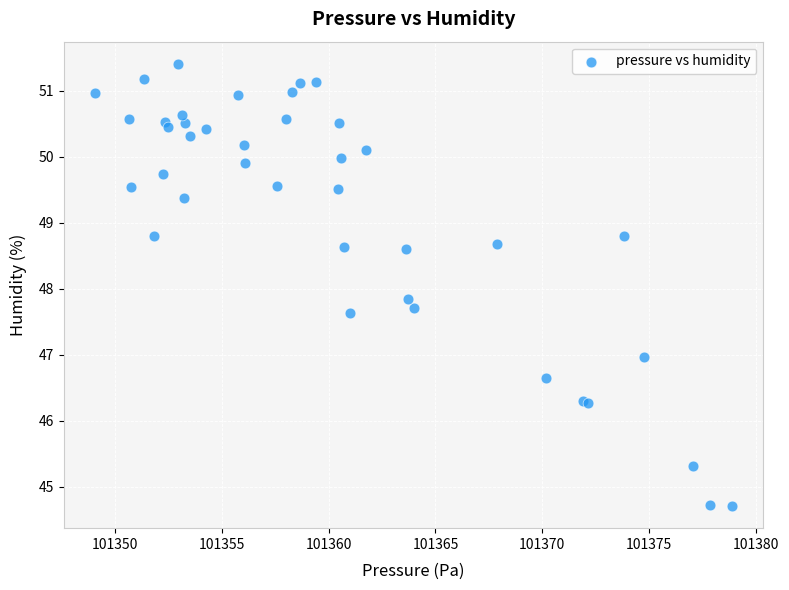

What Y value in the scatter plot is closest to 48?

47.8